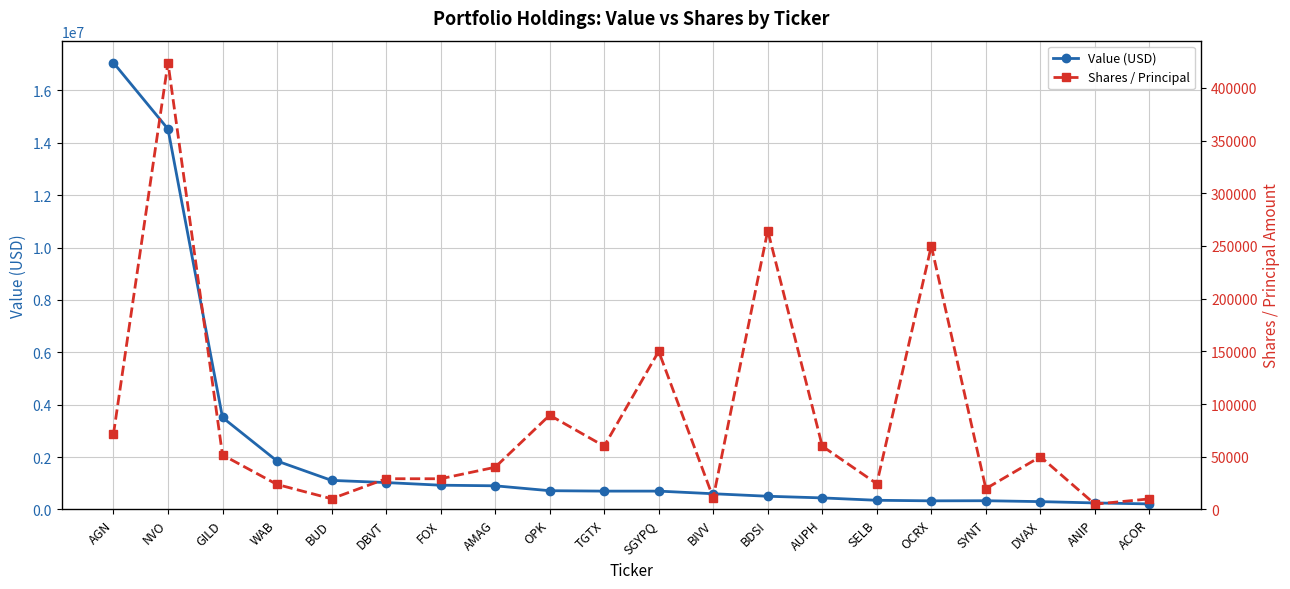

Reading right to left, transcribe all the data shown in this chart.

Value (USD): ACOR=210000	ANIP=248000	DVAX=298000	SYNT=332000	OCRX=328000	SELB=349000	AUPH=440000	BDSI=503000	BIVV=599000	SGYPQ=699000	TGTX=699000	OPK=715000	AMAG=902000	FOX=925000	DBVT=1026000	BUD=1109000	WAB=1849000	GILD=3511000	NVO=14528000	AGN=17059000
Shares / Principal: ACOR=10000	ANIP=5000	DVAX=50000	SYNT=19700	OCRX=250000	SELB=24369	AUPH=60000	BDSI=264610	BIVV=11000	SGYPQ=150000	TGTX=60000	OPK=89405	AMAG=40000	FOX=29100	DBVT=29119	BUD=10100	WAB=23700	GILD=51700	NVO=423800	AGN=71400